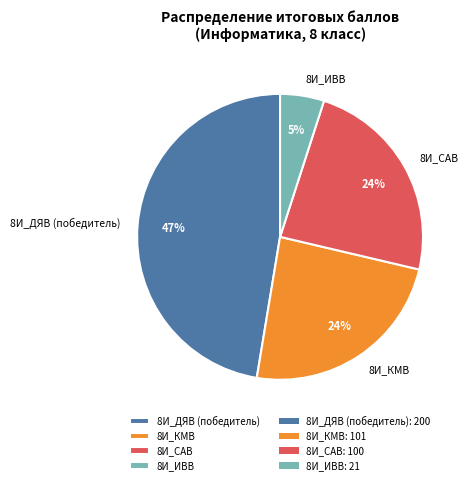

Which has a higher value, 8И_ДЯВ (победитель) or 8И_ИВВ?

8И_ДЯВ (победитель)